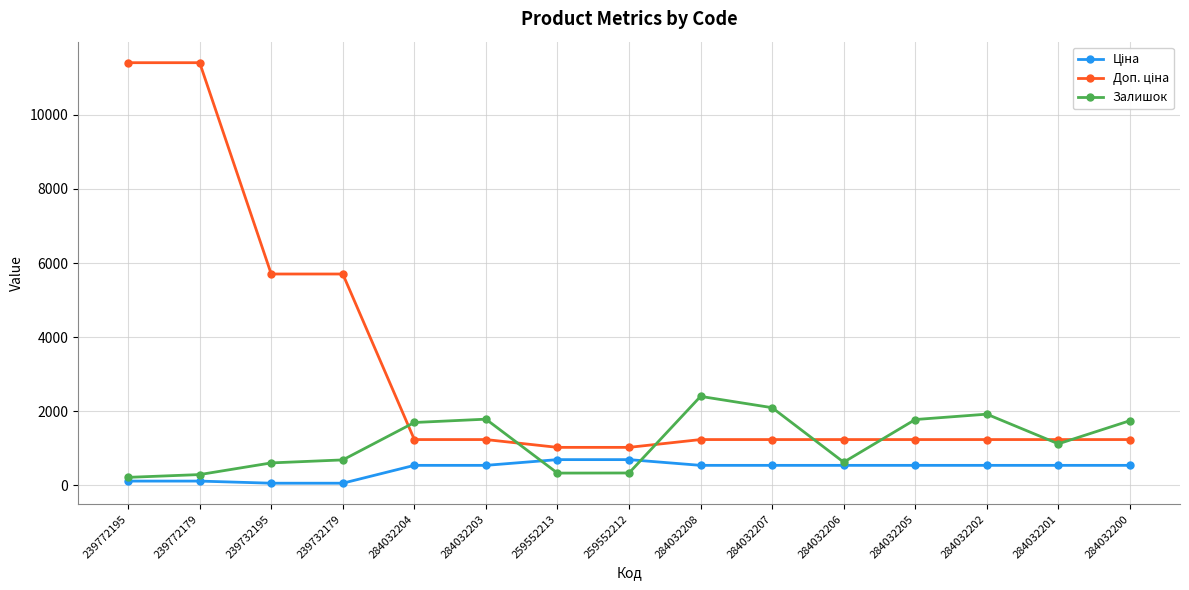

True or false: Залишок has a value of 333.0 at 259552212.

True